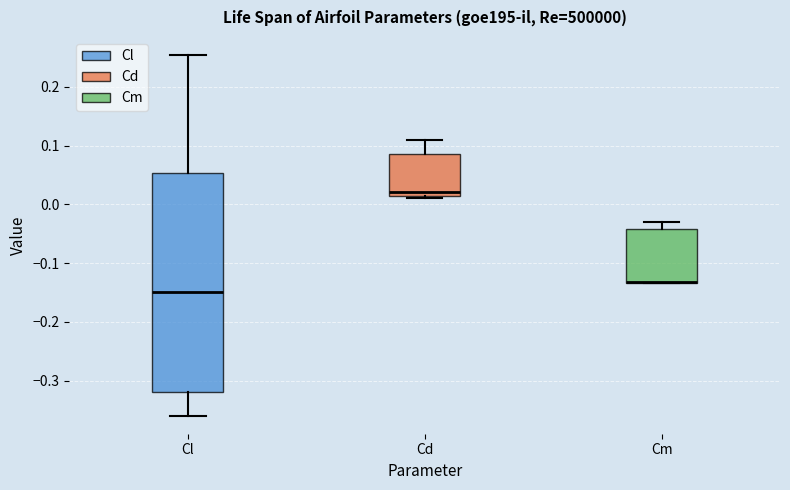

Where is the upper edge of the box for Cd on the y-axis? The values are not printed on the chart, so give them approximately, as read against the axis.

0.09